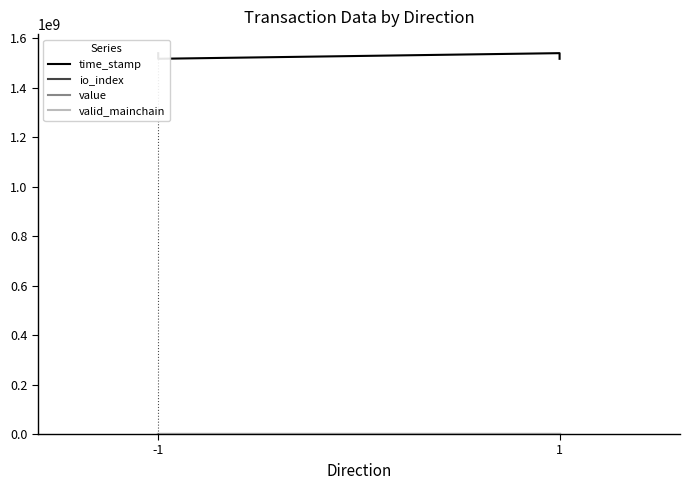

What is the highest value of the valid_mainchain series?

1.0